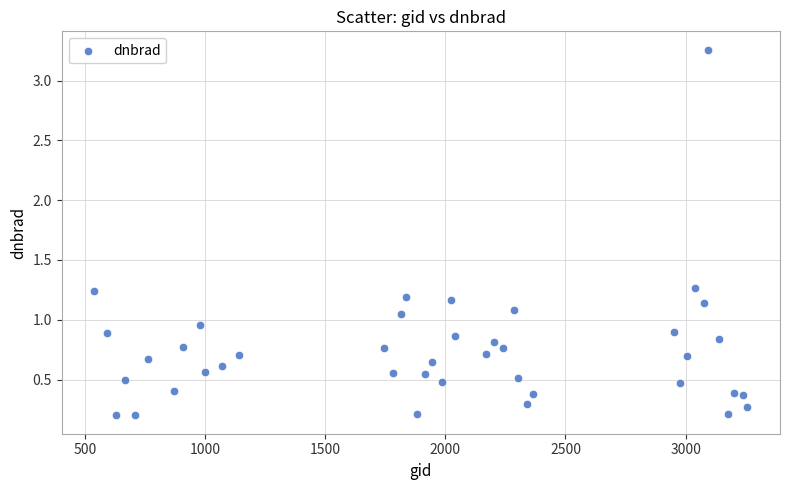

What is the range of Y values (max minus min)?

3.1